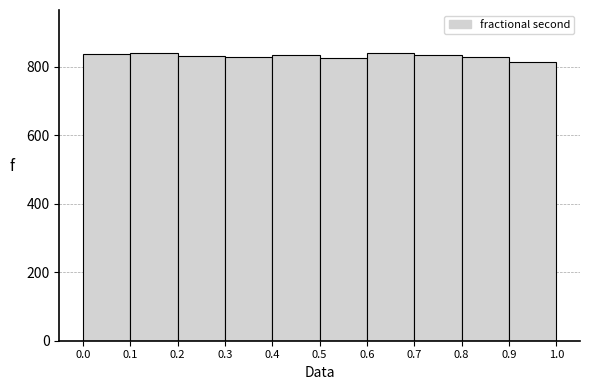

Reading left to right, list every bar in this chart as the range it spans on the x-axis followed by its height. The values are not printed on the chart, so give them approximately, as read against the axis.

0.0 to 0.1: 840
0.1 to 0.2: 840
0.2 to 0.3: 840
0.3 to 0.4: 820
0.4 to 0.5: 840
0.5 to 0.6: 820
0.6 to 0.7: 840
0.7 to 0.8: 840
0.8 to 0.9: 820
0.9 to 1.0: 820